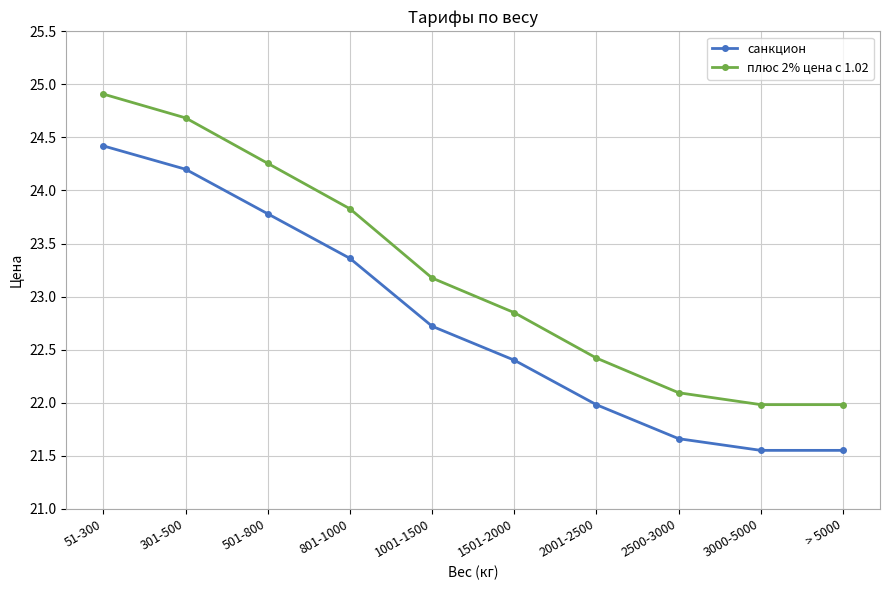

What is the sum of the плюс 2% цена с 1.02 values at 2500-3000 and 501-800?

46.3